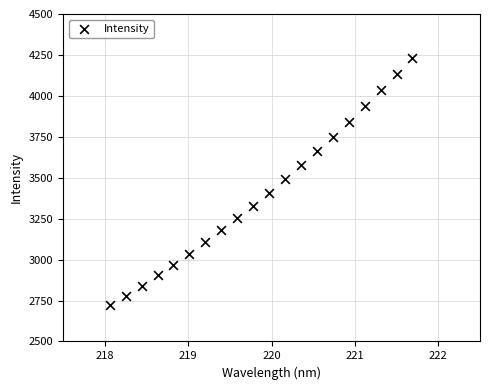

What is the range of X values (max minus min)?

3.6